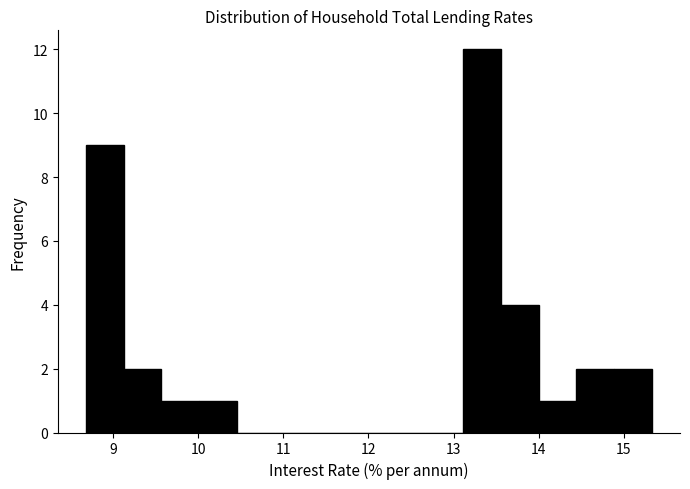

Reading left to right, transcribe this chart: for each bar, give the range it covers on the x-axis and its height. Neither the bar edges nor the heights are printed on the chart, so give them approximately, as read against the axes.

8.7 to 9.1: 9
9.1 to 9.6: 2
9.6 to 10.0: 1
10.0 to 10.5: 1
10.5 to 10.9: 0
10.9 to 11.3: 0
11.3 to 11.8: 0
11.8 to 12.2: 0
12.2 to 12.7: 0
12.7 to 13.1: 0
13.1 to 13.6: 12
13.6 to 14.0: 4
14.0 to 14.4: 1
14.4 to 14.9: 2
14.9 to 15.3: 2